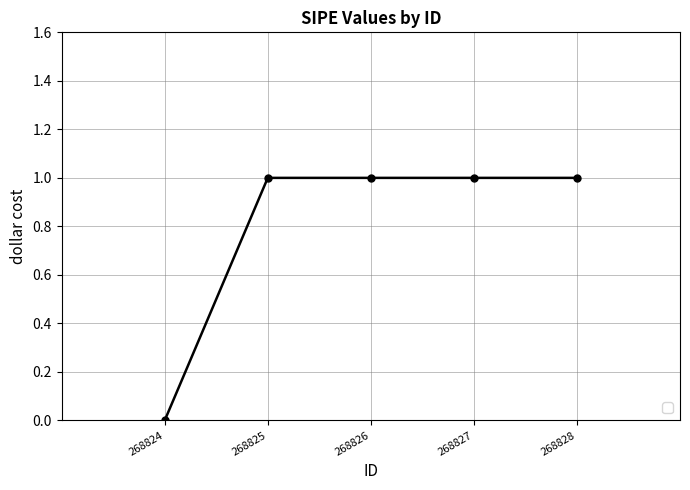

True or false: the data shows 1 at 268828.

True